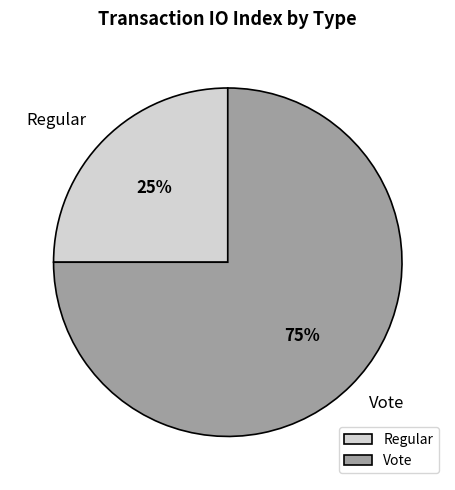

Count the number of slices in the pie.

2